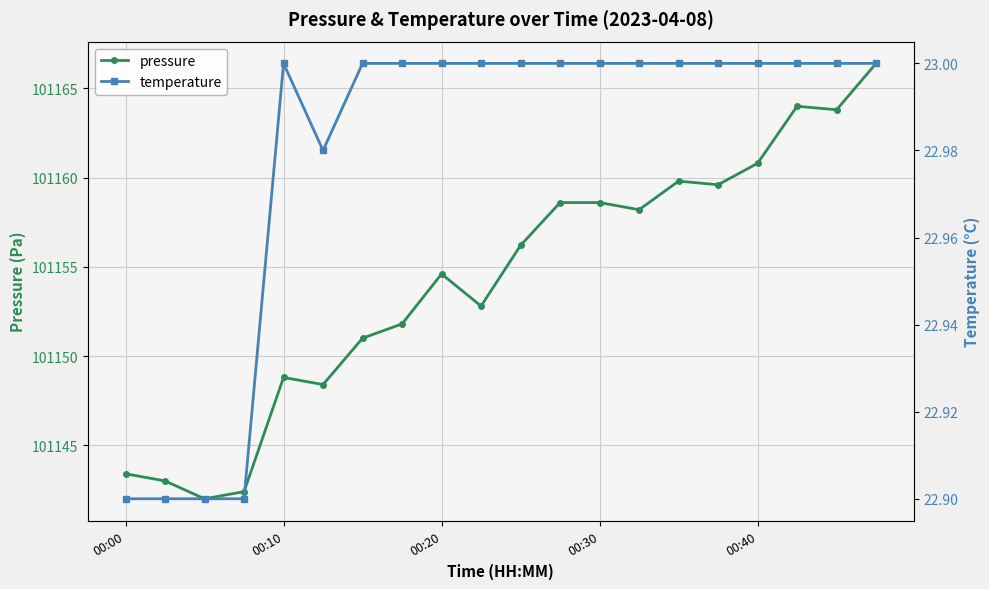

In temperature, how many points are lower than both neighbors (excluding endpoints)?

1